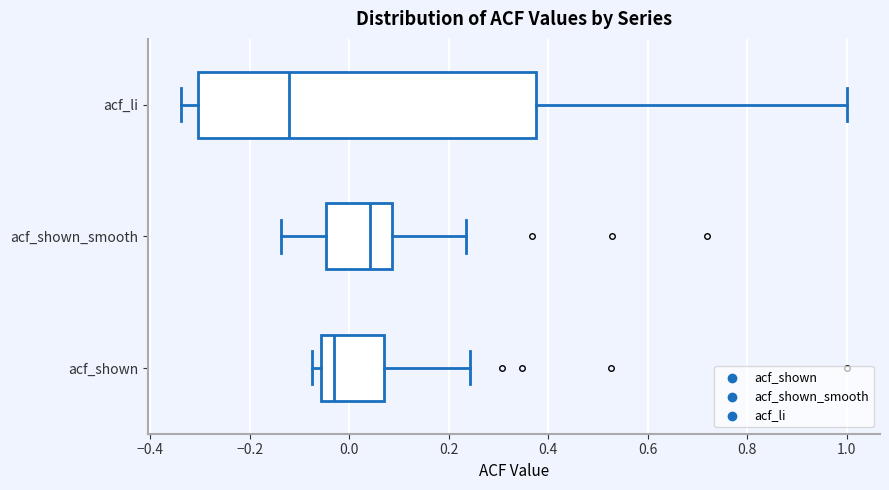

Reading bottom to top, read every box against the x-axis: the position of its median line, the range the box covers, and the ends of its whiskers. The values are not printed on the chart, so give them approximately, as read against the axis.

acf_shown: median -0.04, box -0.06 to 0.08, whiskers -0.08 to 0.24
acf_shown_smooth: median 0.04, box -0.04 to 0.08, whiskers -0.14 to 0.24
acf_li: median -0.12, box -0.30 to 0.38, whiskers -0.34 to 1.00